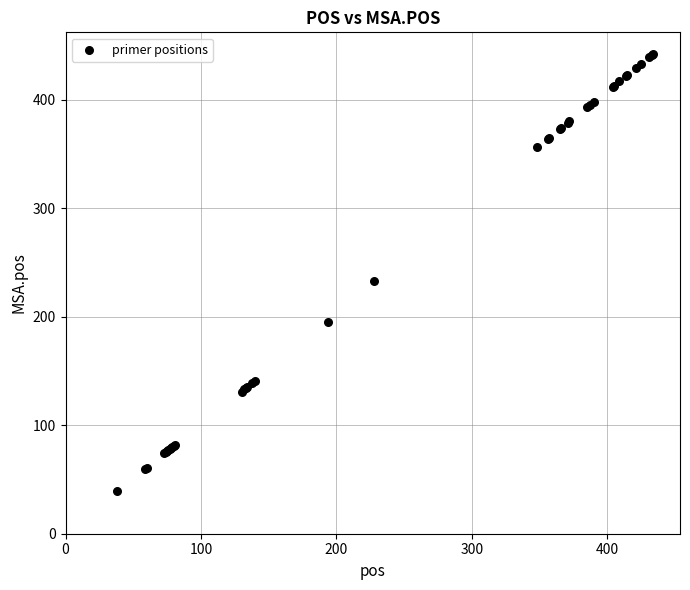

What Y value in the scatter plot is closest to 240?

233